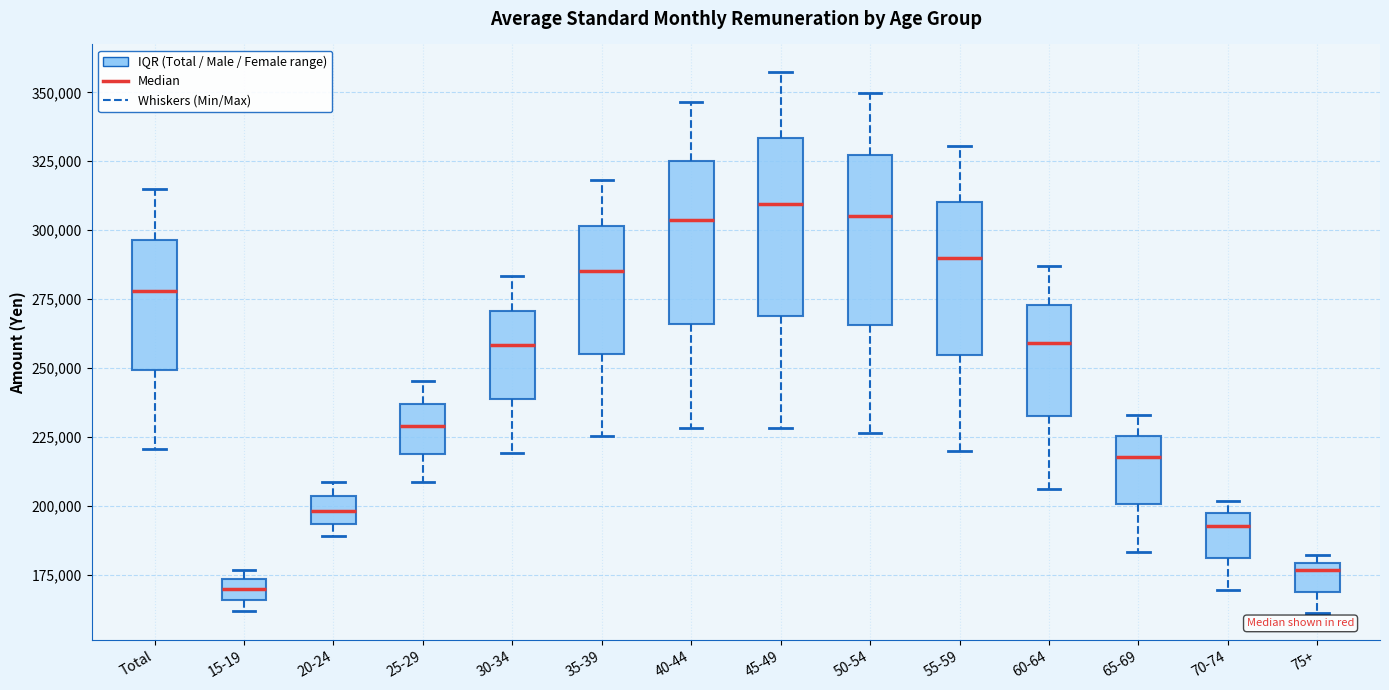

Where is the lower edge of the box for 40-44 on the y-axis? The values are not printed on the chart, so give them approximately, as read against the axis.

265000